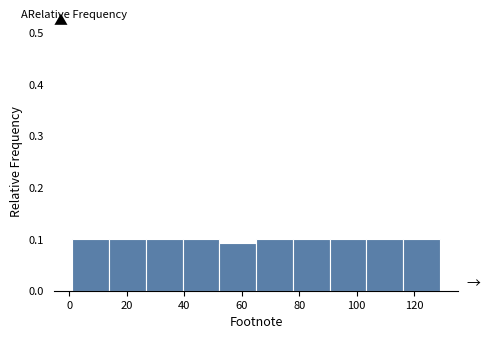

Reading left to right, list every bar in this chart as the range it spans on the x-axis followed by its height. Neither the bar edges nor the heights are printed on the chart, so give them approximately, as read against the axes.

1.0 to 13.8: 0.10
13.8 to 26.6: 0.10
26.6 to 39.4: 0.10
39.4 to 52.2: 0.10
52.2 to 65.0: 0.09
65.0 to 77.8: 0.10
77.8 to 90.6: 0.10
90.6 to 103.4: 0.10
103.4 to 116.2: 0.10
116.2 to 129.0: 0.10